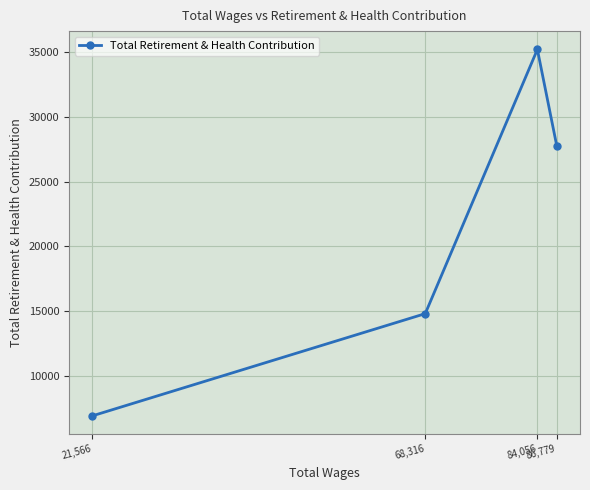

The value at 84,056 is 35234. True or false?

True